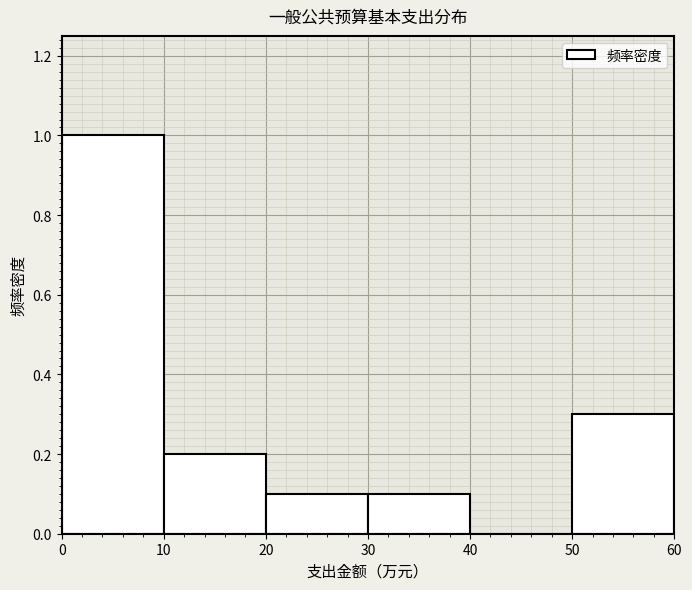

Reading left to right, list every bar in this chart as the range it spans on the x-axis followed by its height. The values are not printed on the chart, so give them approximately, as read against the axis.

0 to 10: 1.0
10 to 20: 0.2
20 to 30: 0.1
30 to 40: 0.1
40 to 50: 0
50 to 60: 0.3